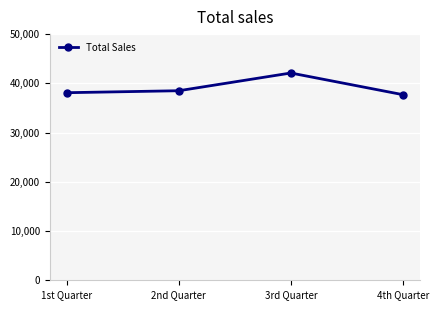

Count the number of categories in the chart.

4